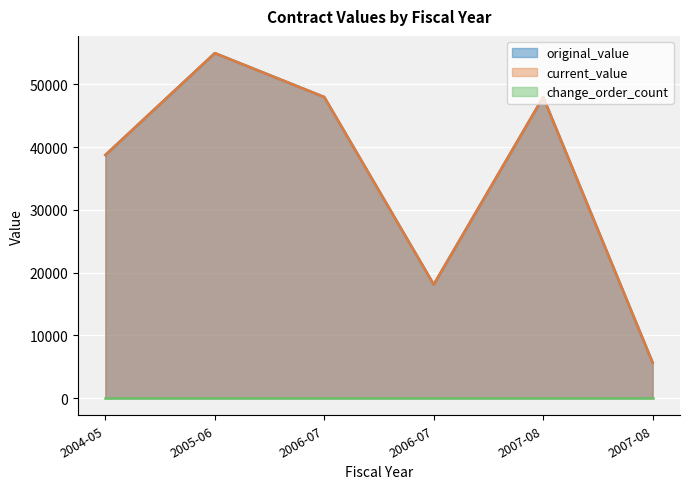

What is the label of the 5th point from the right?

2005-06